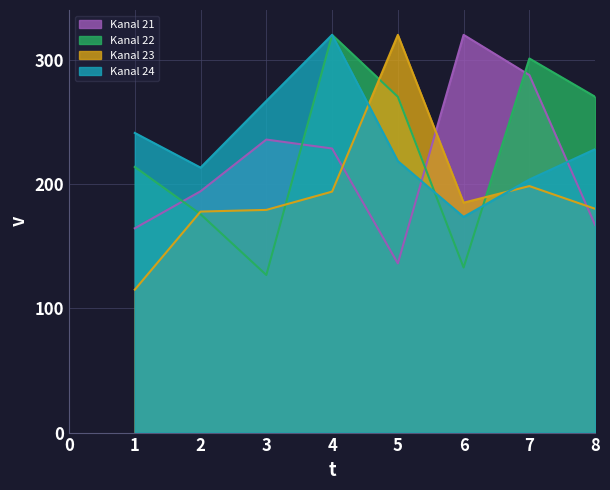

At which label does Kanal 21 reach its minimum?

5